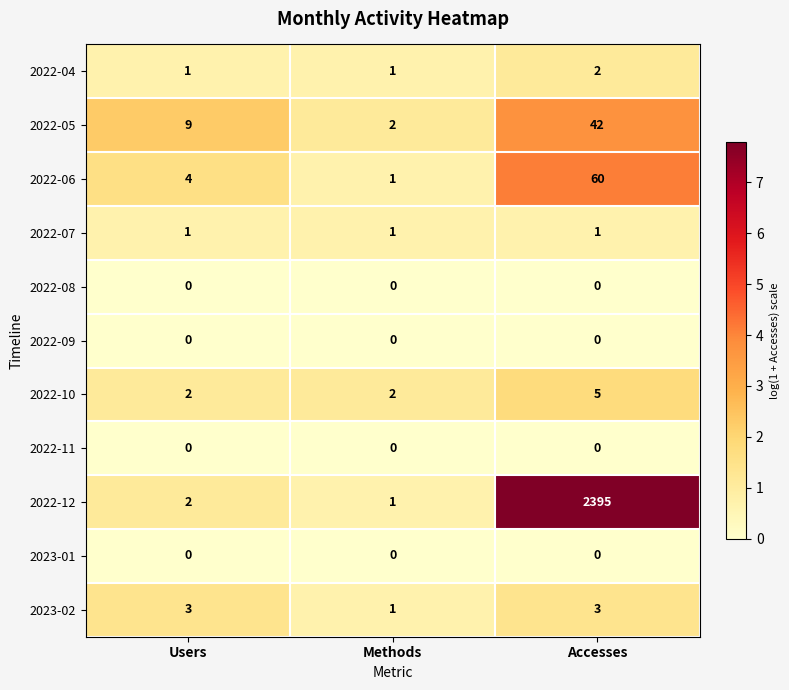

At how many categories does at least one series exceed 1?

3